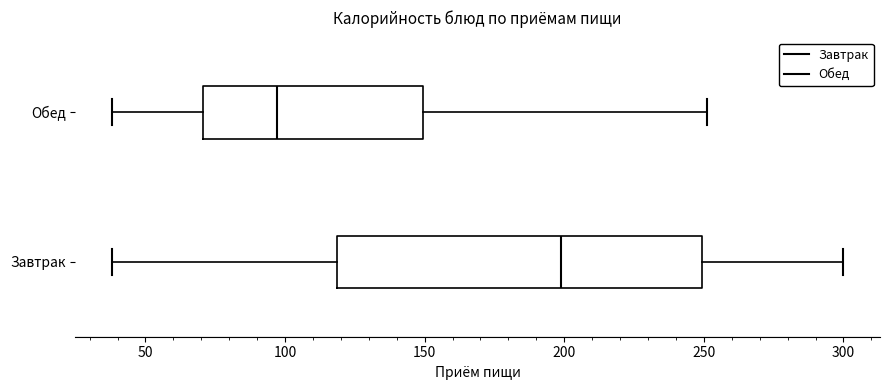

Reading bottom to top, transcribe this box plot: for each box, give where its median line is, the range the box spans, and where its two whiskers end, as read against the x-axis. The values are not printed on the chart, so give them approximately, as read against the axis.

Завтрак: median 200, box 120 to 250, whiskers 40 to 300
Обед: median 95, box 70 to 150, whiskers 40 to 250